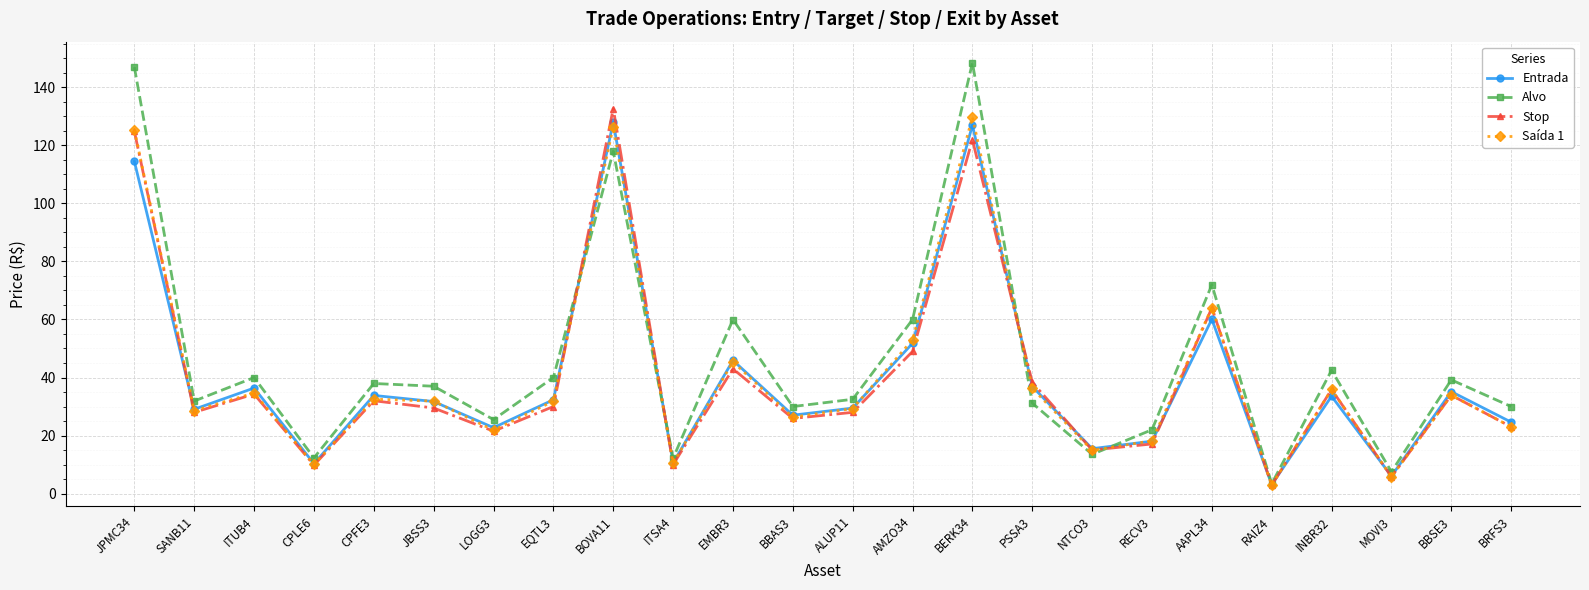

At how many categories does at least one series exceed 92?

3